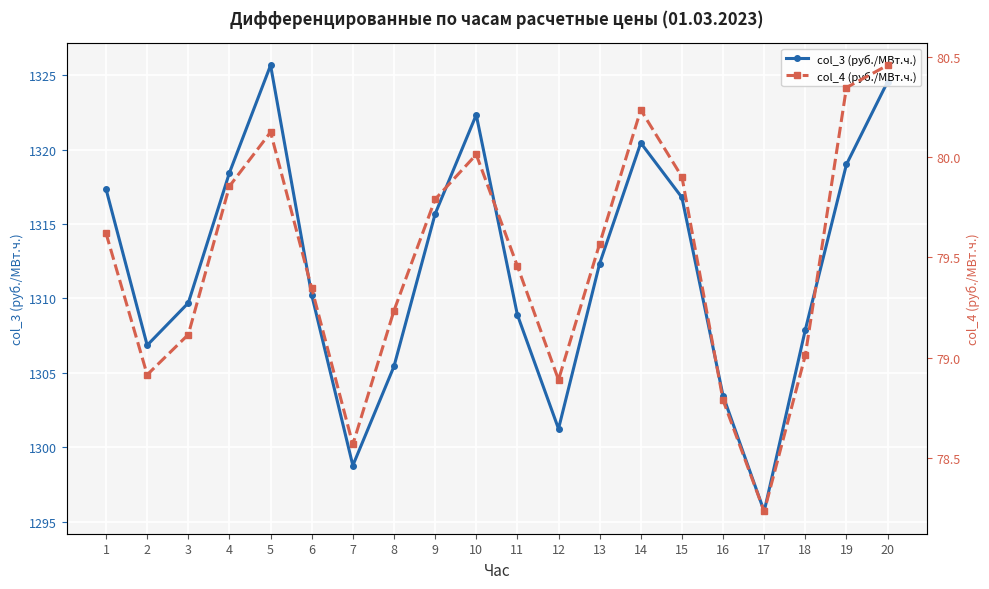

Where is the first local maximum for col_4 (руб./МВт.ч.)?

5